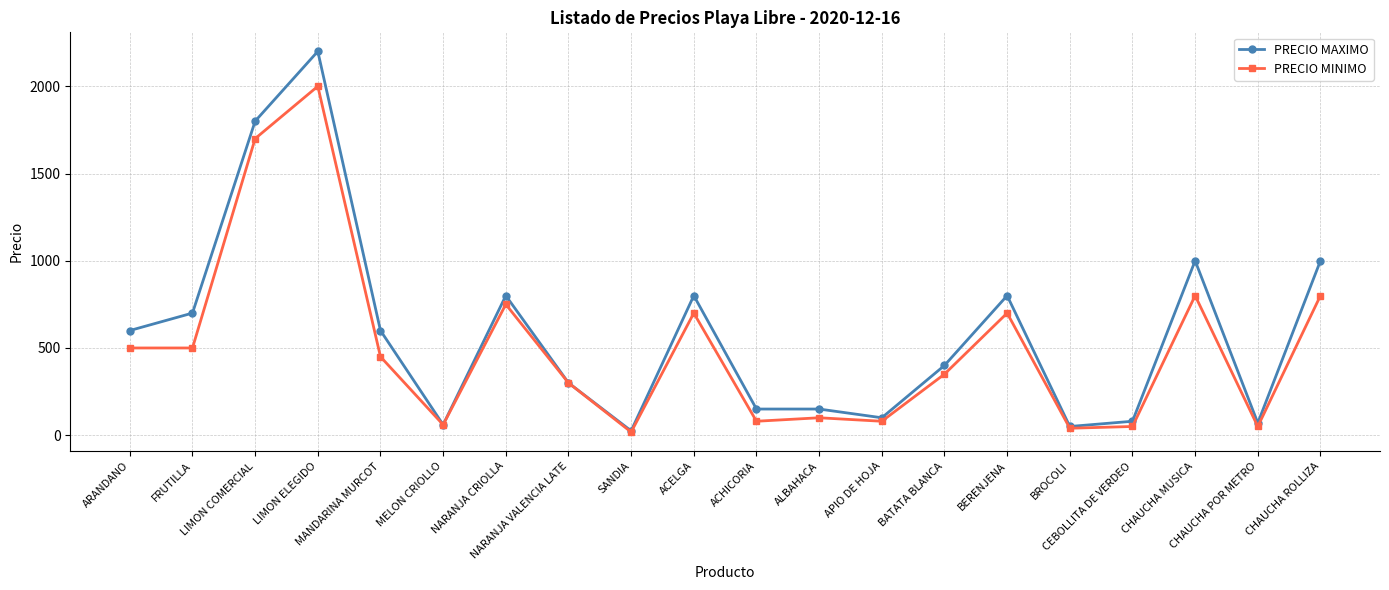

What is the value of the PRECIO MINIMO point at the 20th from the left?

800